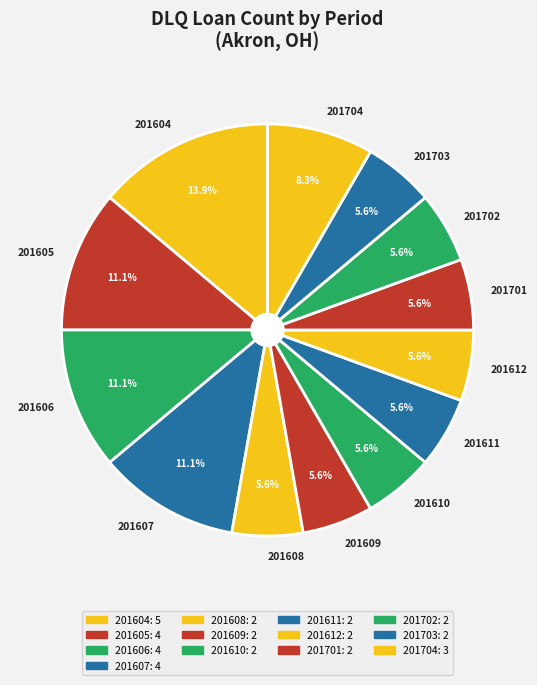

Does 201608 represent more than half of the total?

No